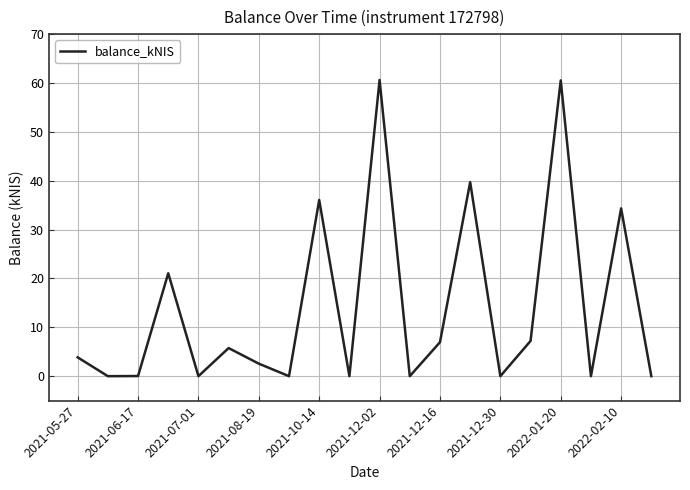

What is the greatest value displayed?

60.6